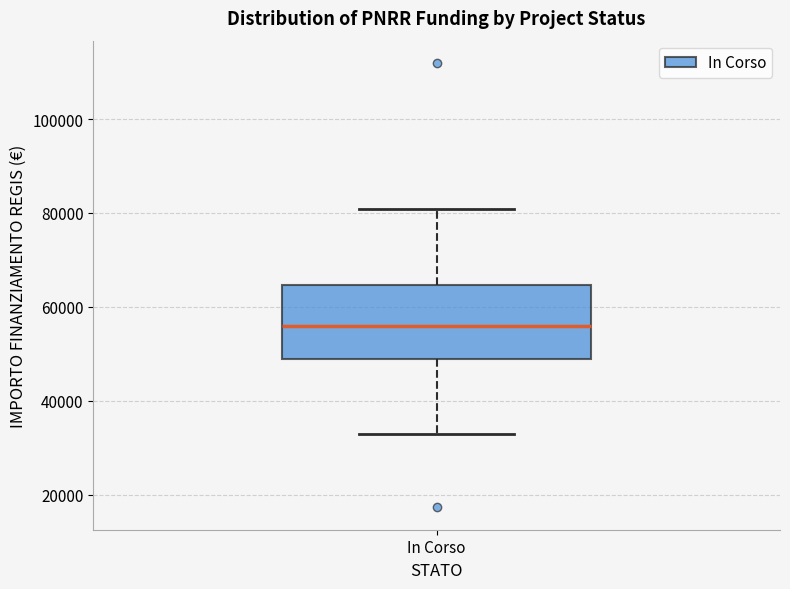

Read this box plot against the y-axis: the position of the median line, the range covered by the box, and the ends of both whiskers. The values are not printed on the chart, so give them approximately, as read against the axis.

median 56000, box 50000 to 64000, whiskers 32000 to 80000